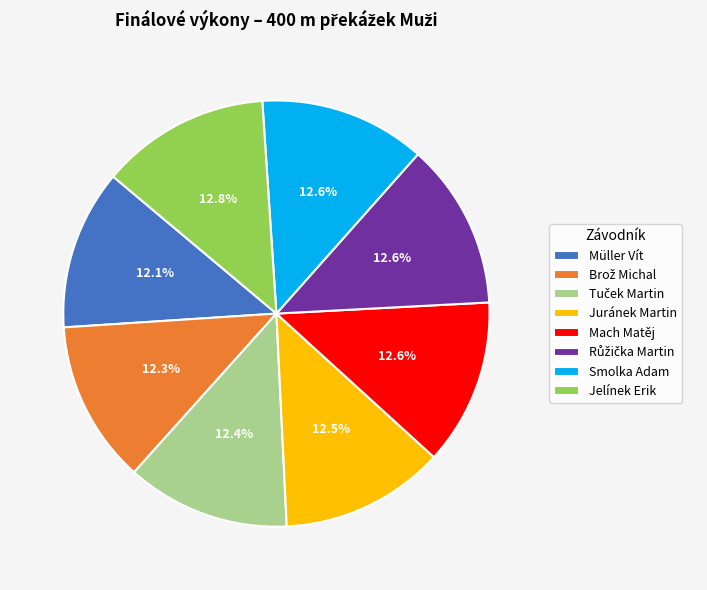

Count the number of slices in the pie.

8